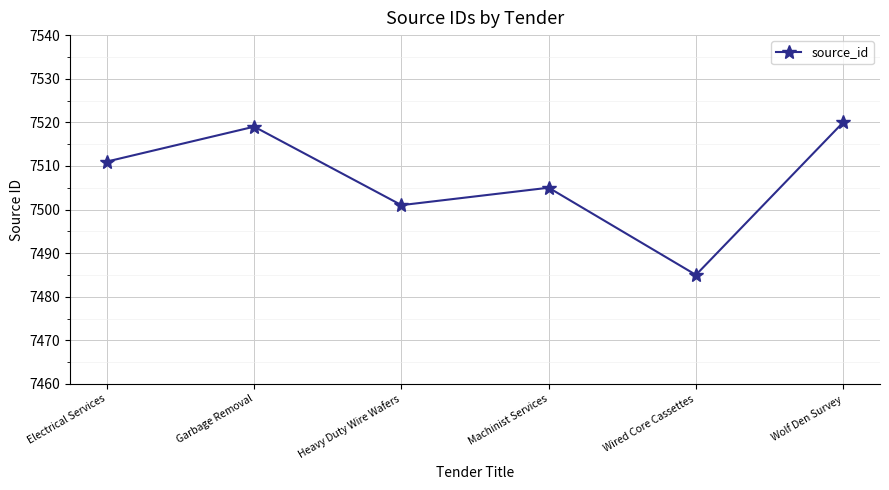

Where is the first local minimum?

Heavy Duty Wire Wafers